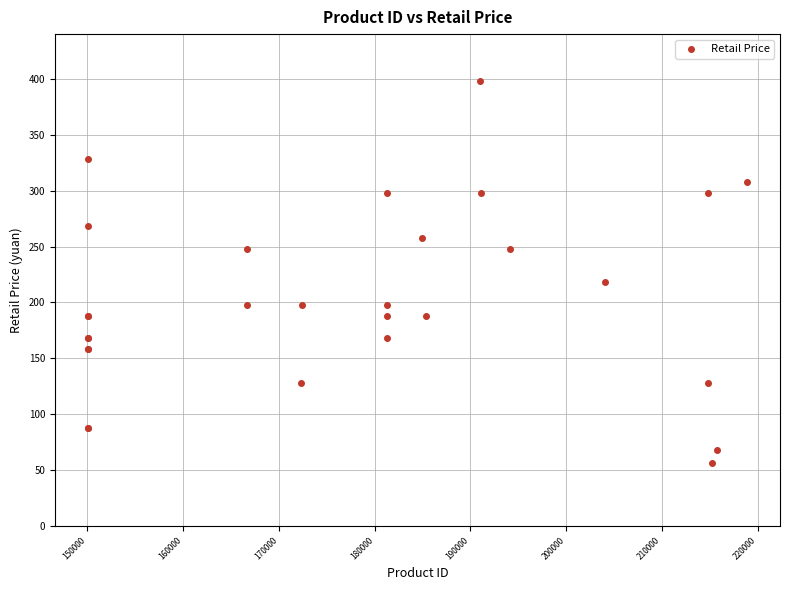

What Y value in the scatter plot is closest to 227?

218